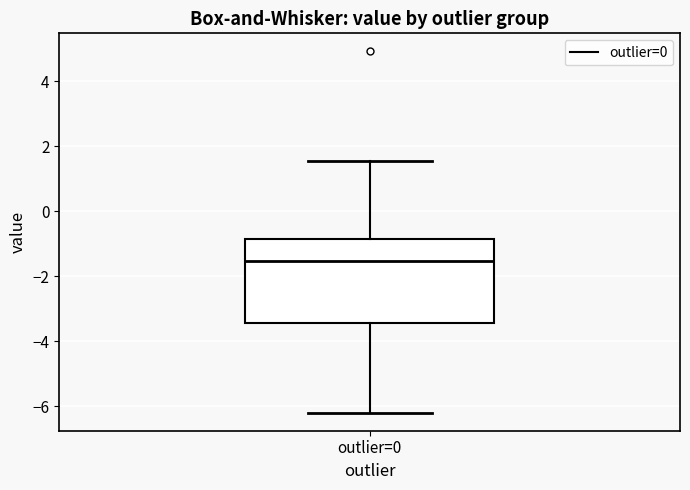

Transcribe this box plot: give where the median line is, the range the box spans, and where the two whiskers end, as read against the y-axis. The values are not printed on the chart, so give them approximately, as read against the axis.

median -1.6, box -3.4 to -0.8, whiskers -6.2 to 1.6